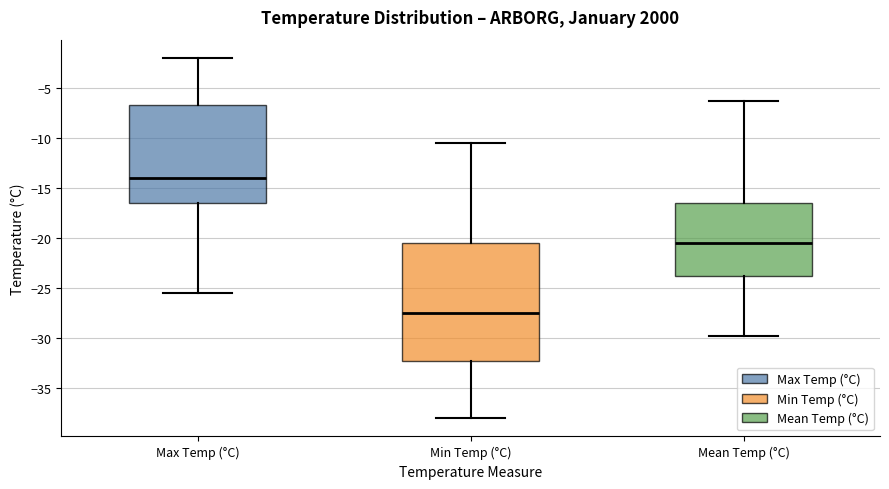

Reading left to right, read every box against the y-axis: the position of its median line, the range the box covers, and the ends of its whiskers. The values are not printed on the chart, so give them approximately, as read against the axis.

Max Temp (°C): median -14.0, box -16.5 to -6.5, whiskers -25.5 to -2.0
Min Temp (°C): median -27.5, box -32.0 to -20.5, whiskers -38.0 to -10.5
Mean Temp (°C): median -20.5, box -23.5 to -16.5, whiskers -30.0 to -6.5